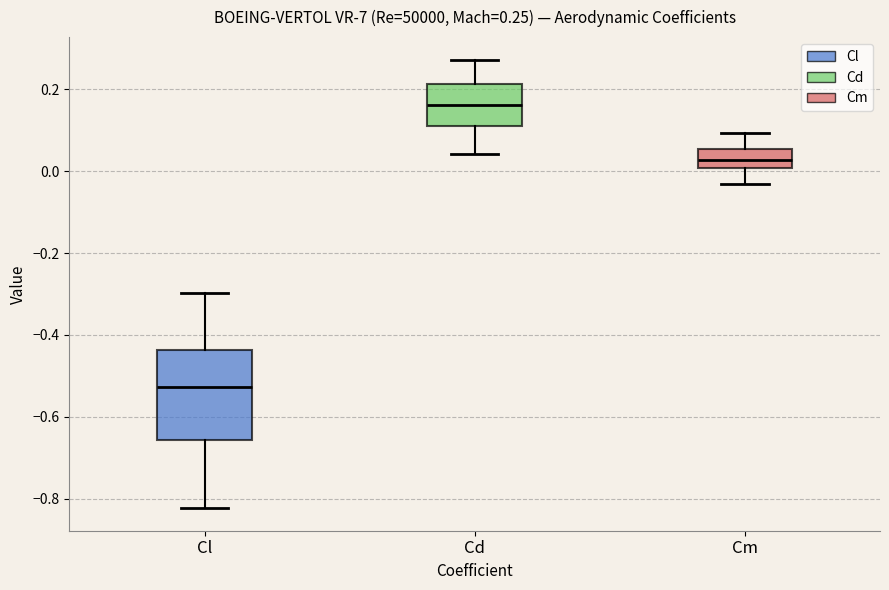

Comparing the boxes themselves (not the whiskers), which one is the tallest?

Cl